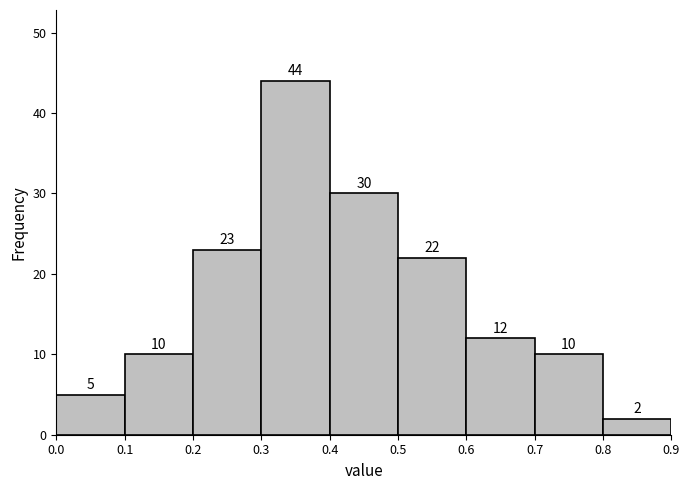

Reading left to right, list every bar in this chart as the range it spans on the x-axis followed by its height.

0.0 to 0.1: 5
0.1 to 0.2: 10
0.2 to 0.3: 23
0.3 to 0.4: 44
0.4 to 0.5: 30
0.5 to 0.6: 22
0.6 to 0.7: 12
0.7 to 0.8: 10
0.8 to 0.9: 2